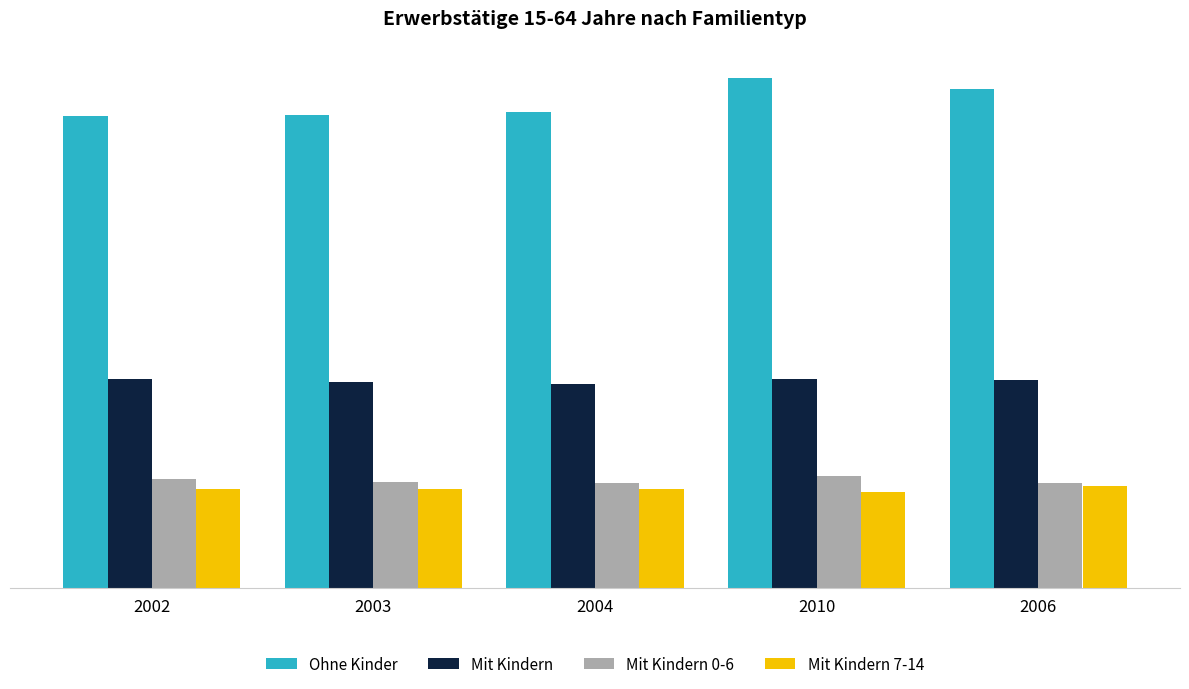

What are all the series names shown in the legend?

Ohne Kinder, Mit Kindern, Mit Kindern 0-6, Mit Kindern 7-14